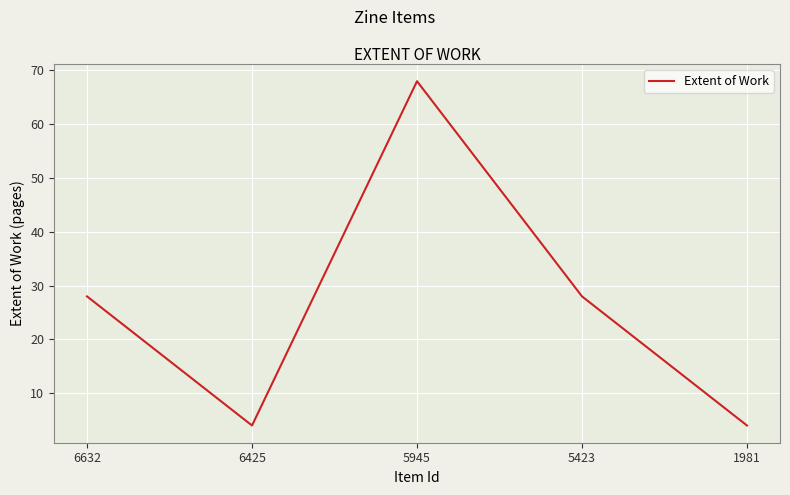

Is this an area chart (filled region under the line)?

No